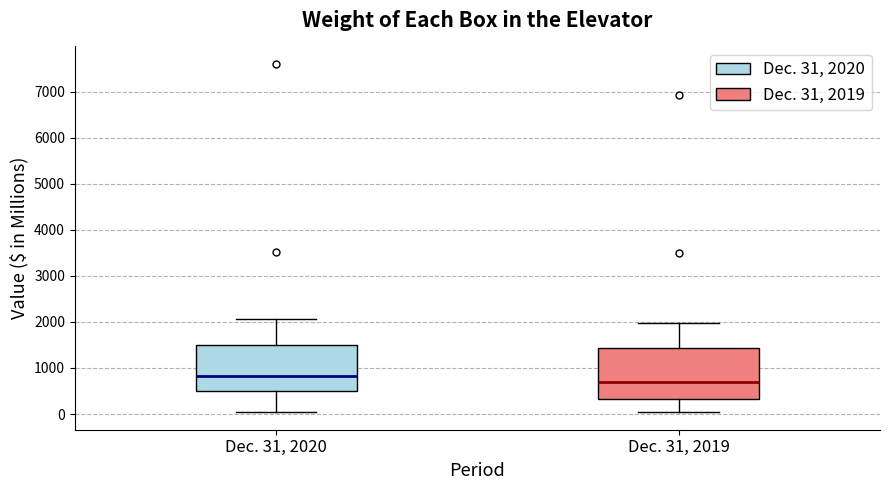

Reading left to right, read every box against the y-axis: the position of its median line, the range the box covers, and the ends of its whiskers. The values are not printed on the chart, so give them approximately, as read against the axis.

Dec. 31, 2020: median 800, box 500 to 1500, whiskers 0 to 2100
Dec. 31, 2019: median 700, box 300 to 1400, whiskers 0 to 2000